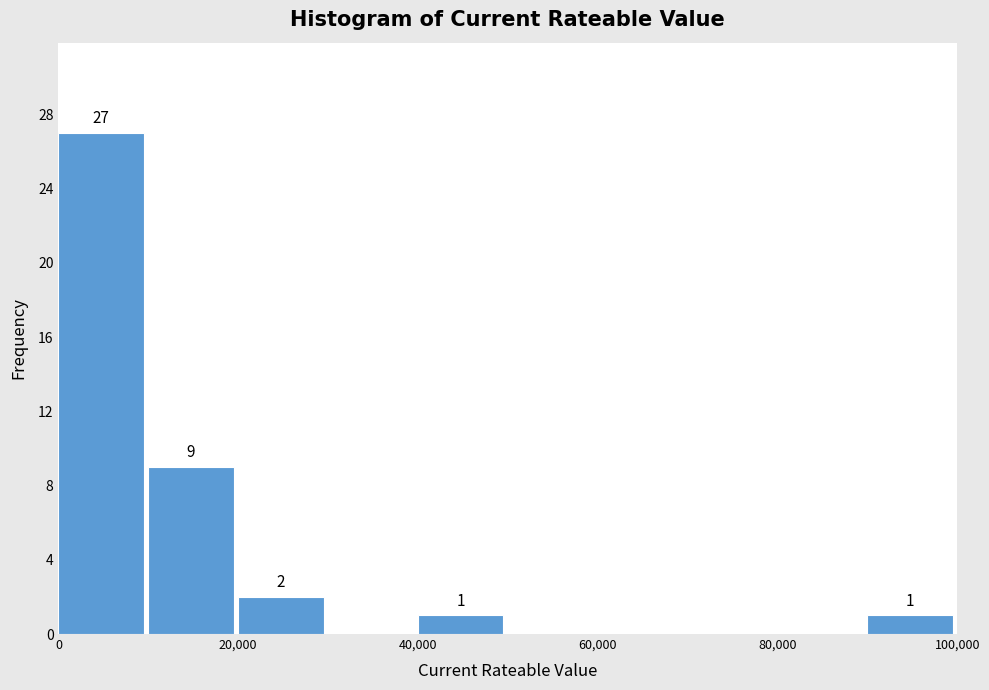

Over which range of the x-axis is the bar tallest?

0 to 10000